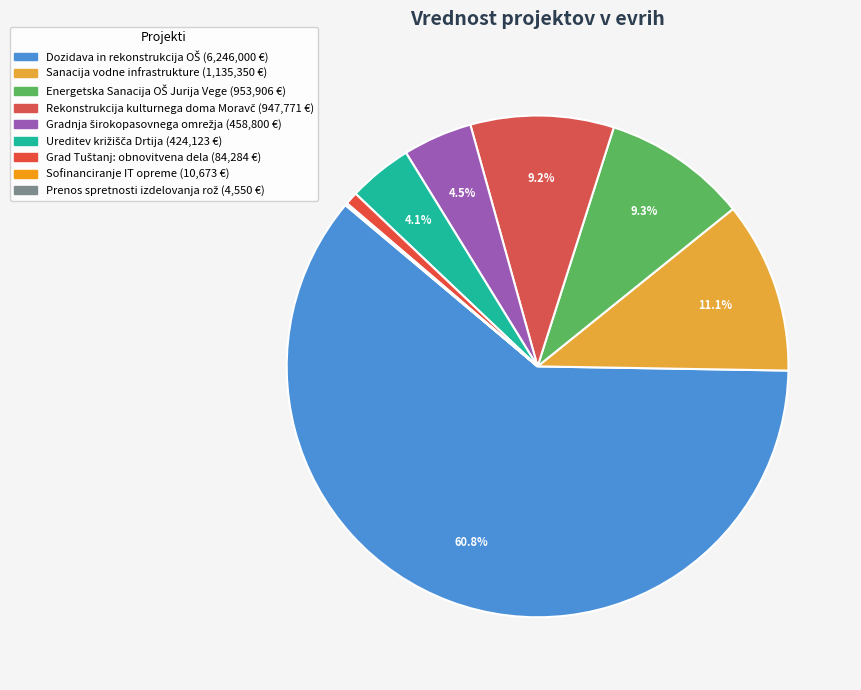

Which slice represents more than half of the pie?

Dozidava in rekonstrukcija OŠ